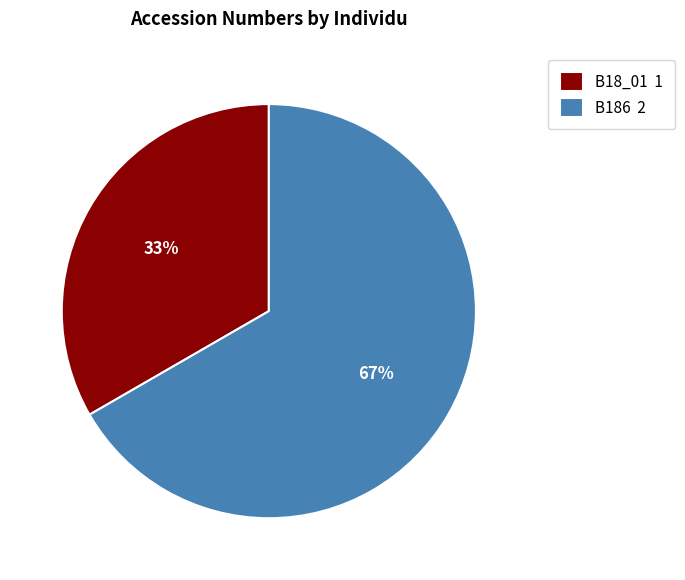

To the nearest percent, what is the average slice percentage?

50%